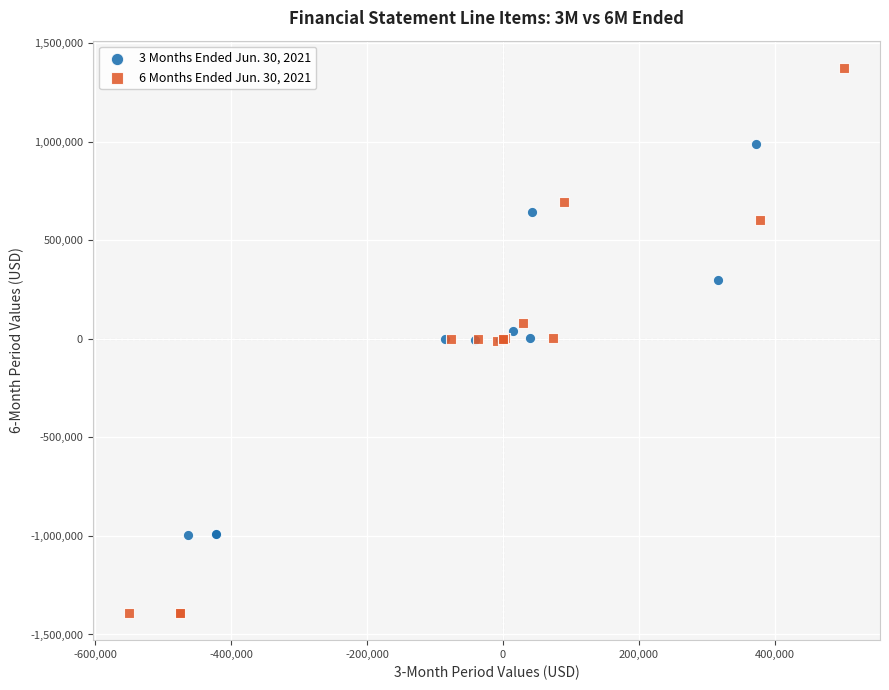

Which series contains the lowest Y value?

6 Months Ended Jun. 30, 2021